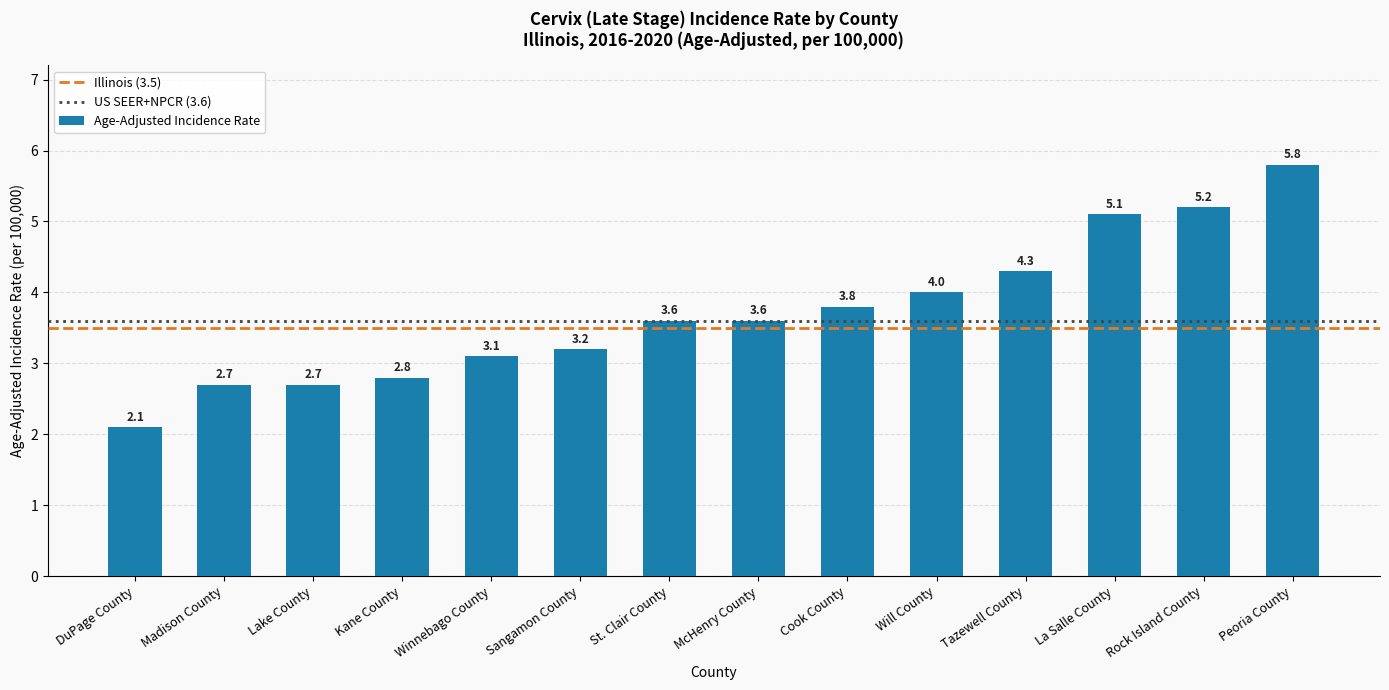

Are the bars horizontal?

No